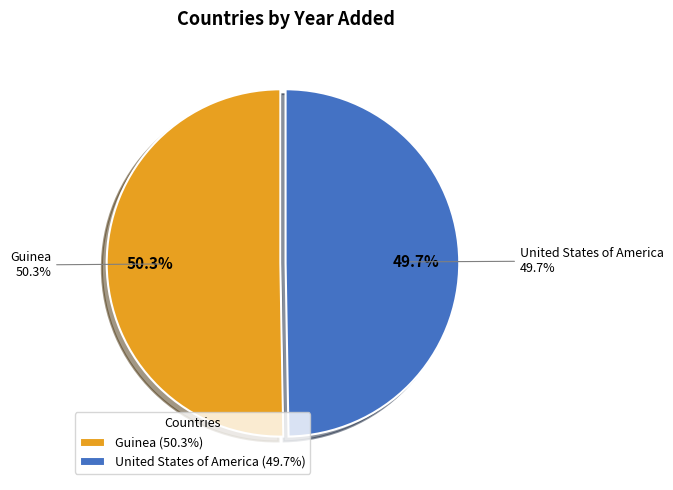

What is the smallest slice in the pie chart?

United States of America